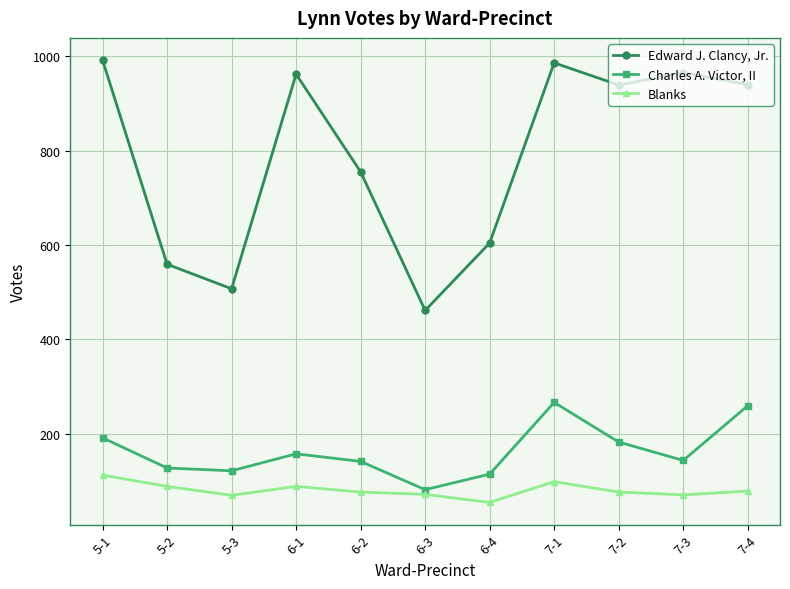

Which series changed the most between 5-3 and 6-2?

Edward J. Clancy, Jr.